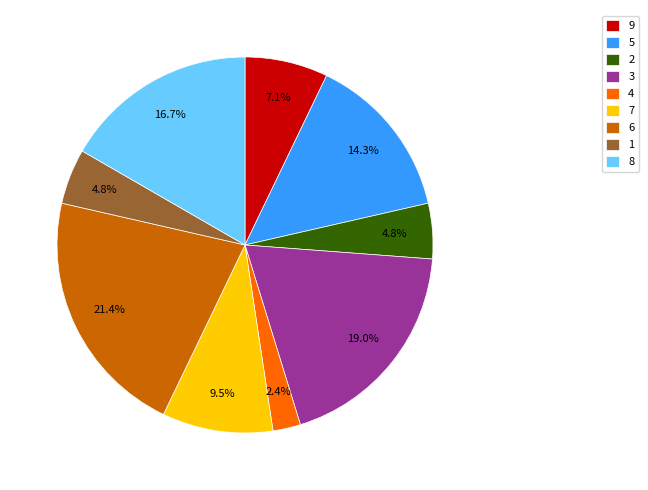

Does 9 represent more than half of the total?

No